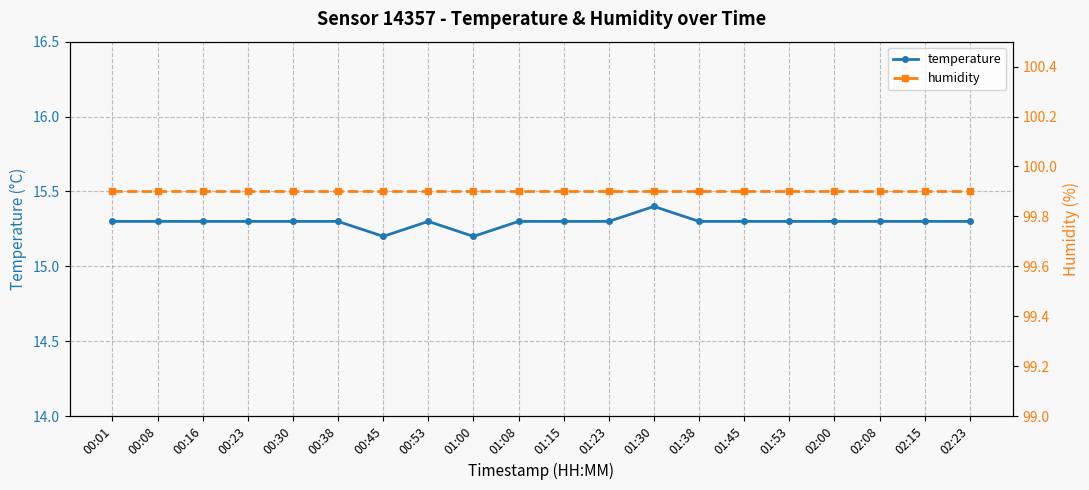

Is it true that temperature equals 6.4 at 02:23?

False